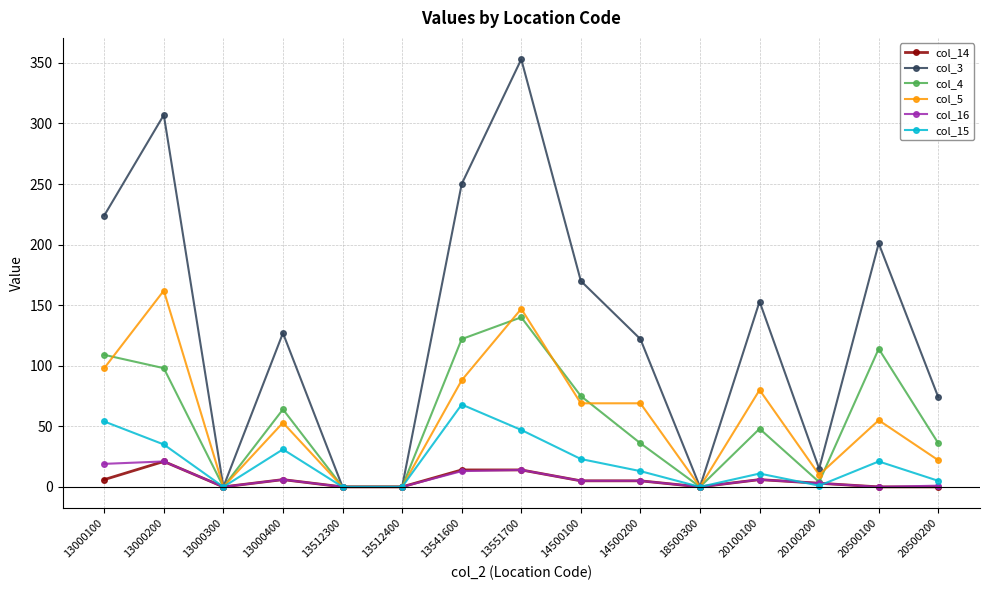

What is the approximate value of col_14 at 13000100, to the nearest 5?

5